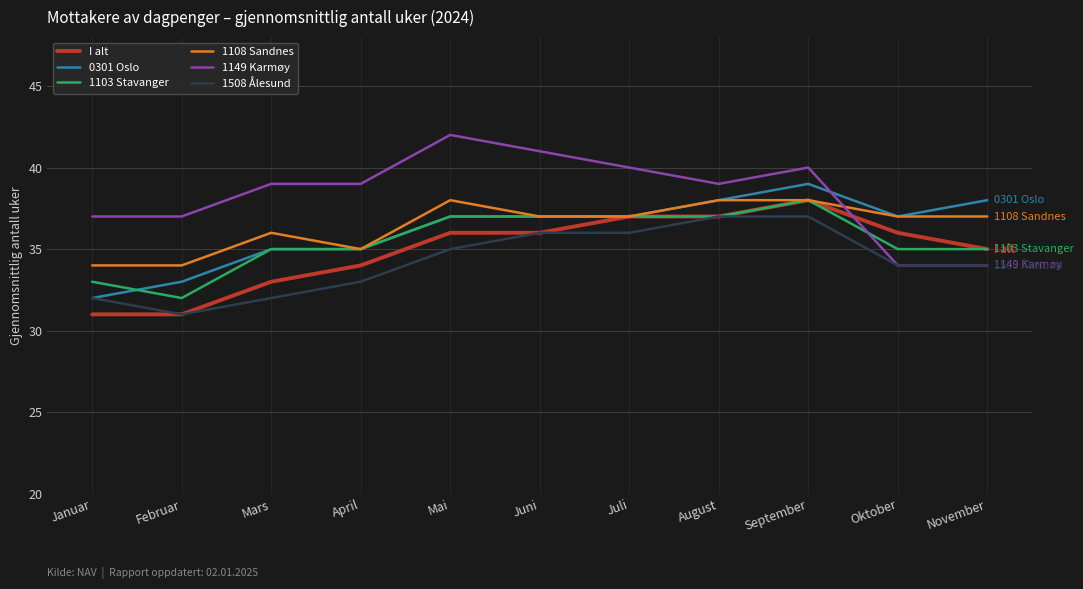

After their last crossing, which series has the higher values: 1149 Karmøy or 1103 Stavanger?

1103 Stavanger